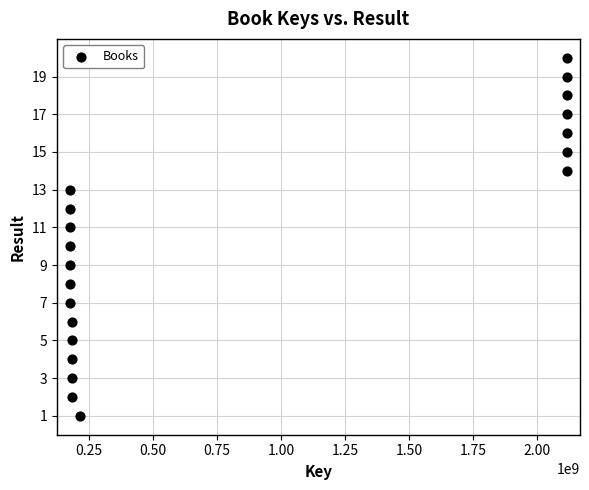

What is the range of Y values (max minus min)?

19